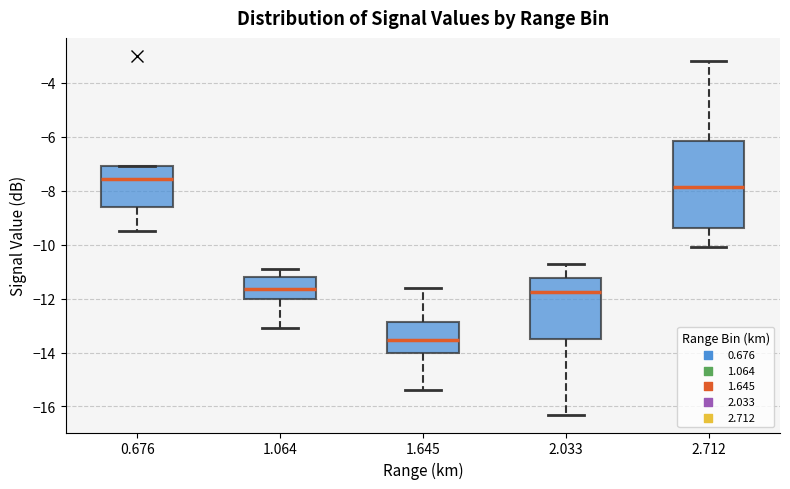

Reading left to right, read every box against the y-axis: the position of its median line, the range the box covers, and the ends of its whiskers. The values are not printed on the chart, so give them approximately, as read against the axis.

0.676: median -7.6, box -8.6 to -7.0, whiskers -9.4 to -7.0
1.064: median -11.6, box -12.0 to -11.2, whiskers -13.0 to -10.8
1.645: median -13.6, box -14.0 to -12.8, whiskers -15.4 to -11.6
2.033: median -11.8, box -13.4 to -11.2, whiskers -16.2 to -10.6
2.712: median -7.8, box -9.4 to -6.2, whiskers -10.0 to -3.2